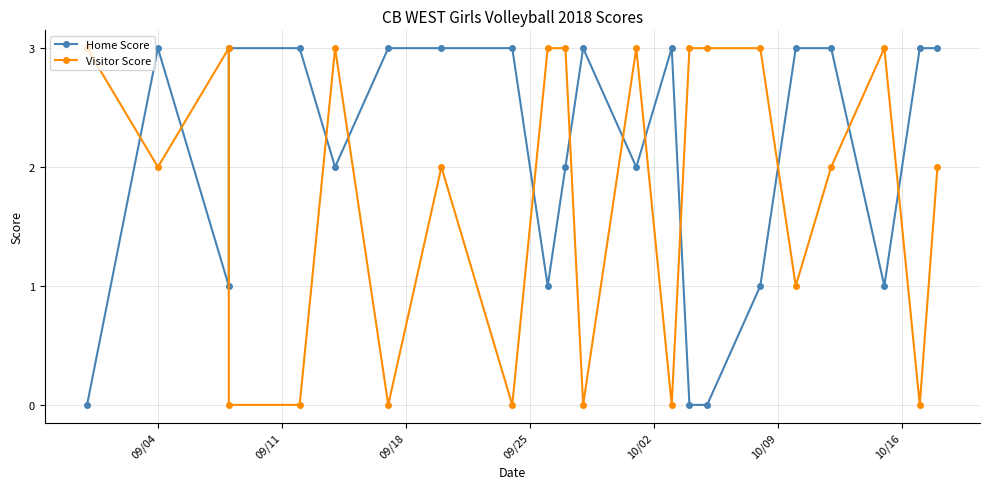

Which label corresponds to the largest value in the chart?

09/04